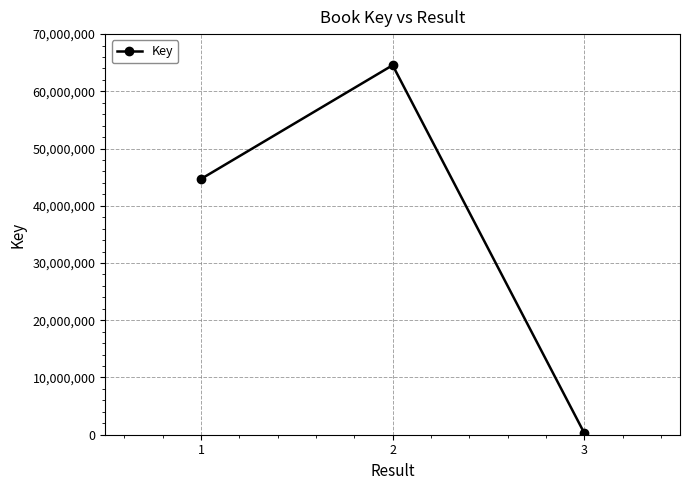

At which category does the chart reach its peak across all series?

2